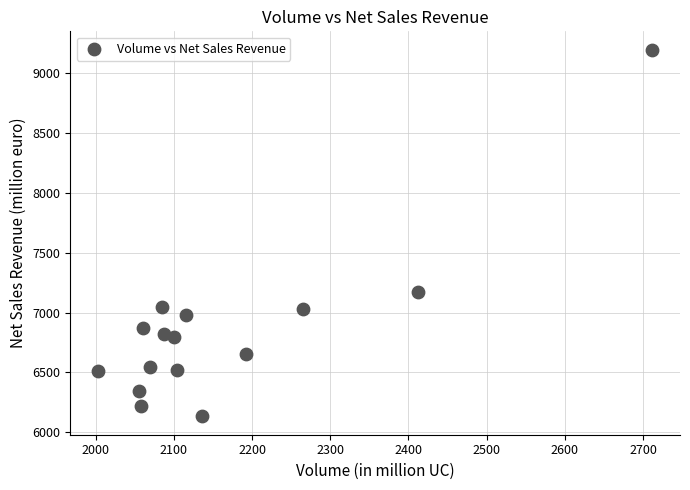

What Y value in the scatter plot is closest to 7665?

7168.4